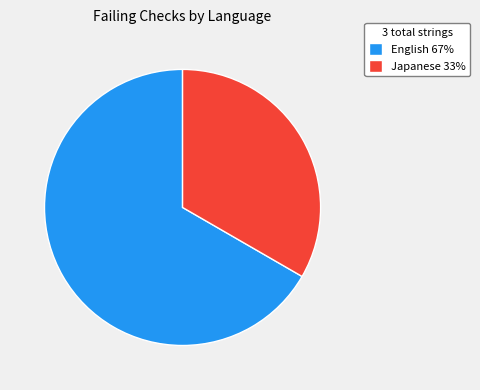

Do English 67% and Japanese 33% together represent more than half of the pie?

Yes